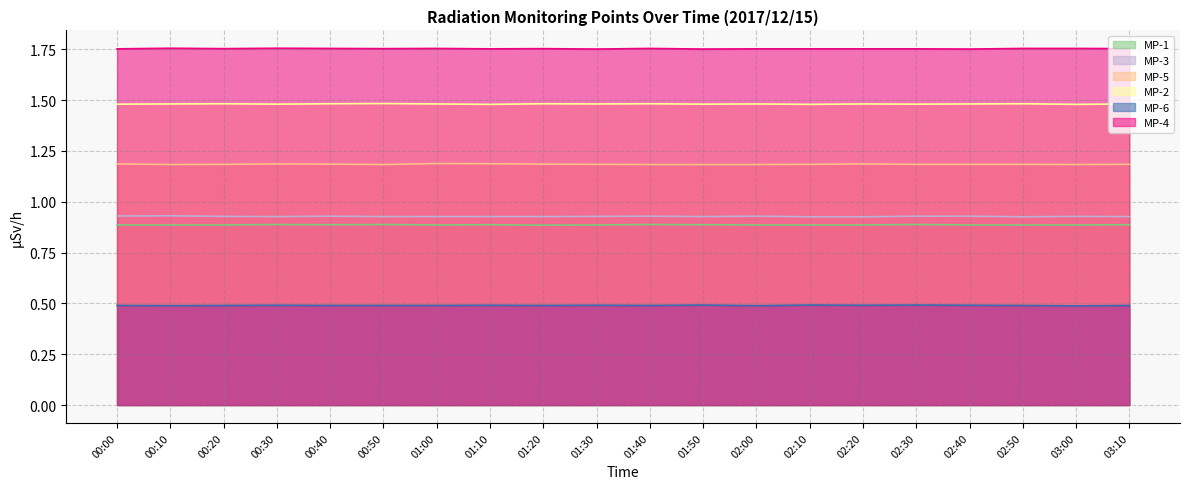

What are all the series names shown in the legend?

MP-1, MP-3, MP-5, MP-2, MP-6, MP-4